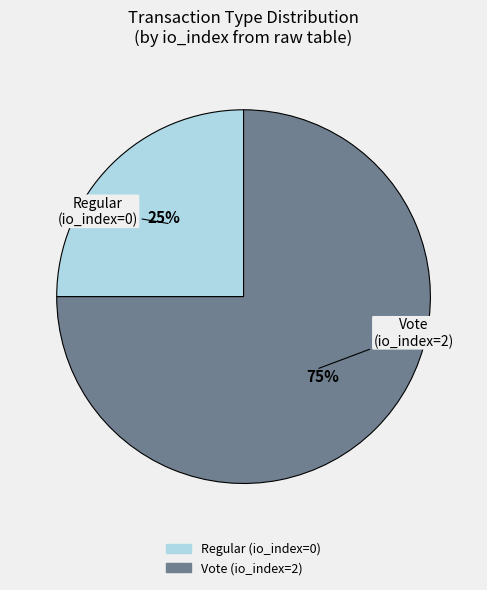

How many segments does this pie chart have?

2